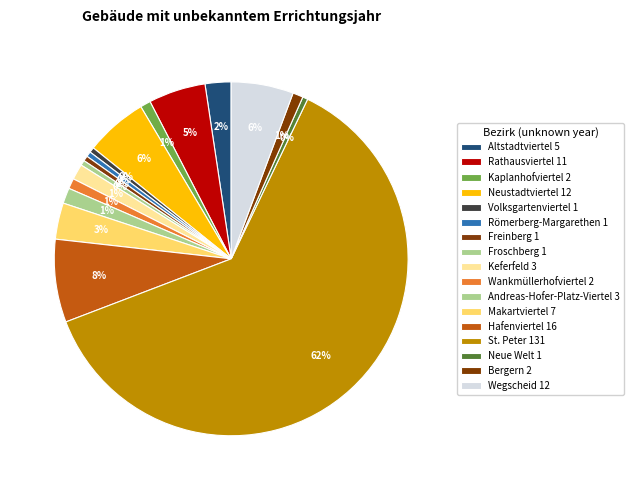

Count the number of slices in the pie.

17